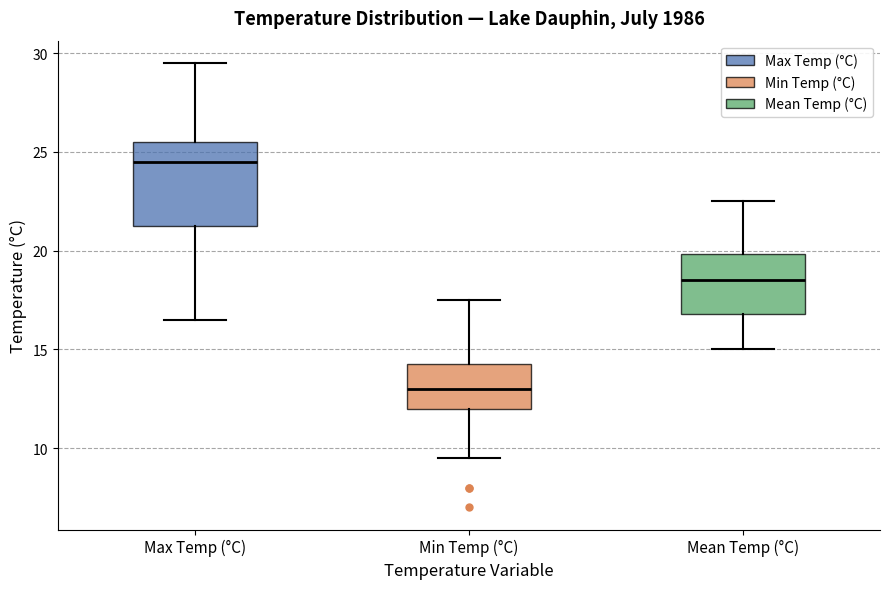

Which box's median line is the highest?

Max Temp (°C)